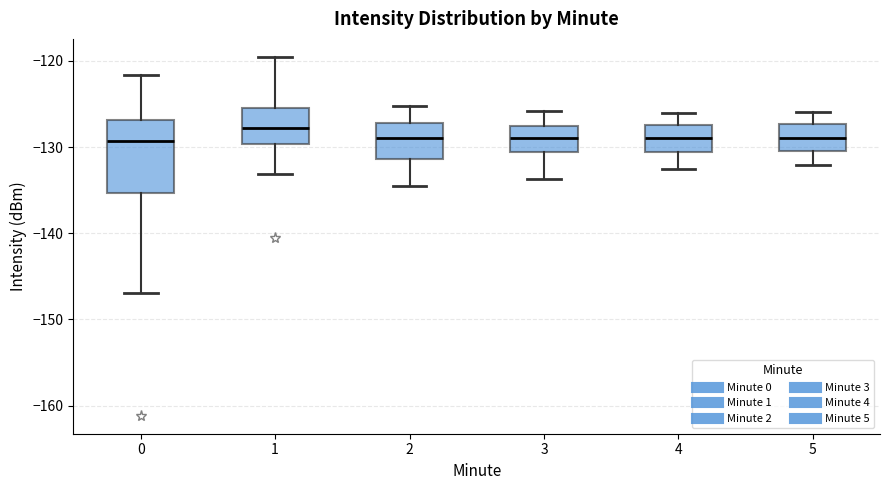

Which box is the tallest, from its lower edge to its upper edge?

0